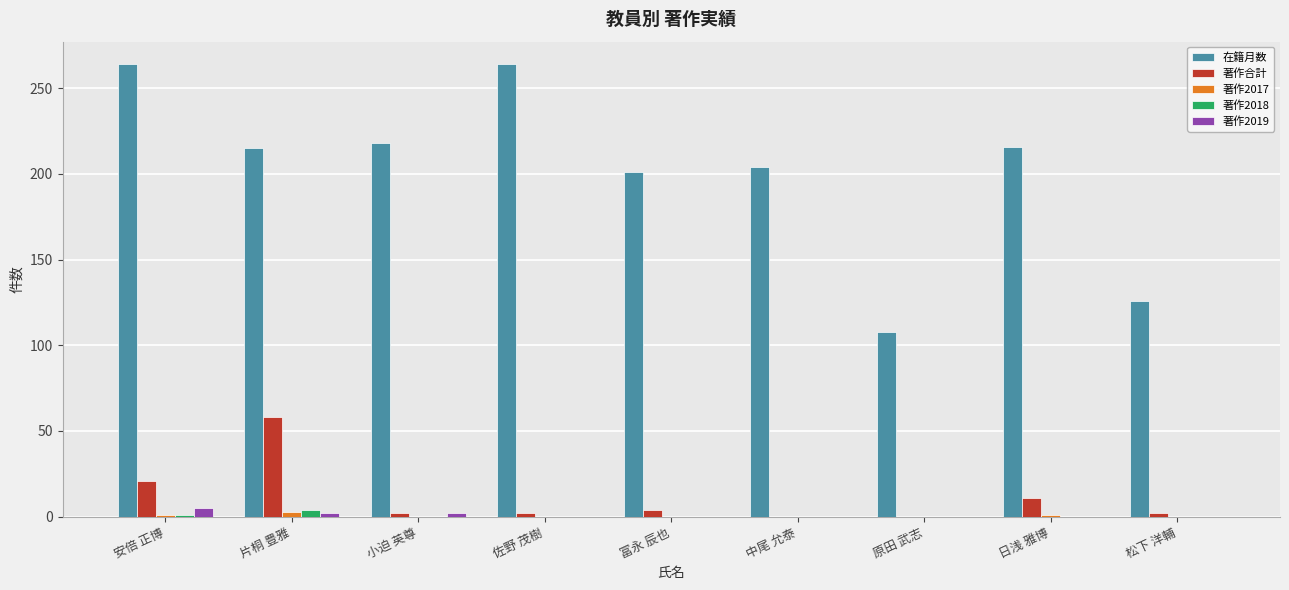

What is the sum of all 著作2017 values?

5